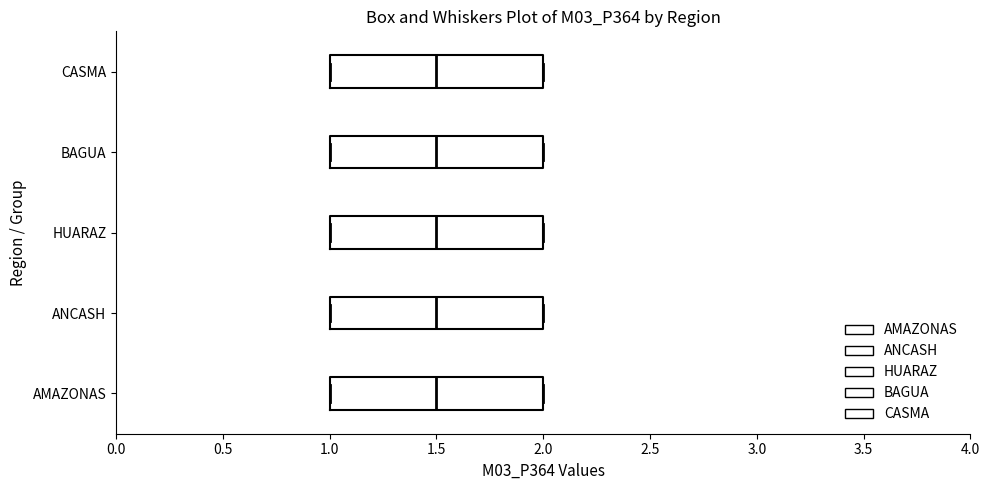

Where does the median line of the box for BAGUA sit on the x-axis? The values are not printed on the chart, so give them approximately, as read against the axis.

1.5